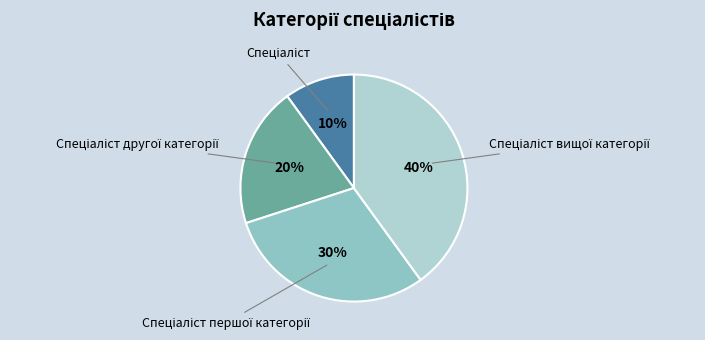

Count the number of slices in the pie.

4